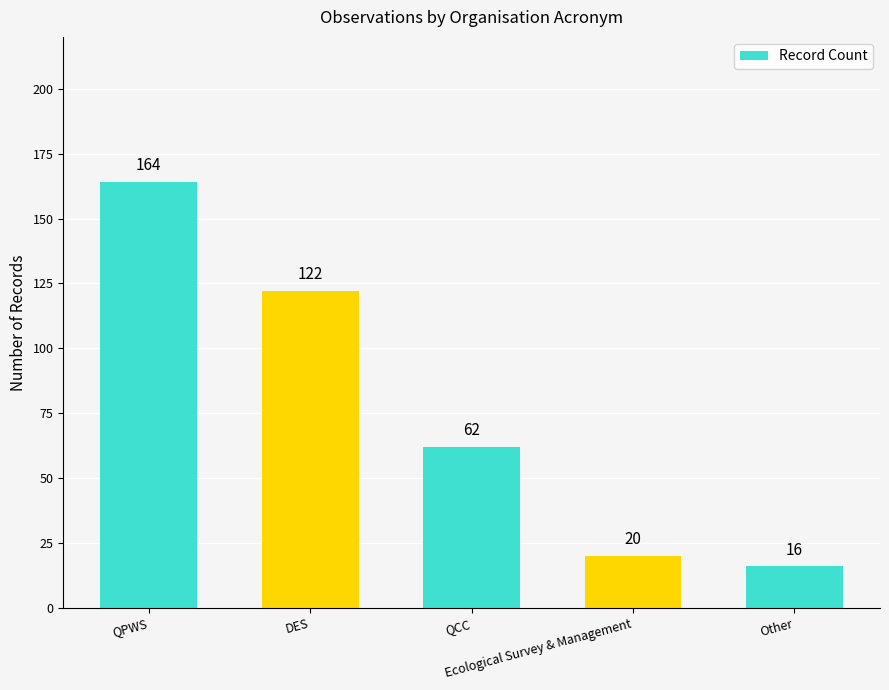

What is the sum of all values?

384